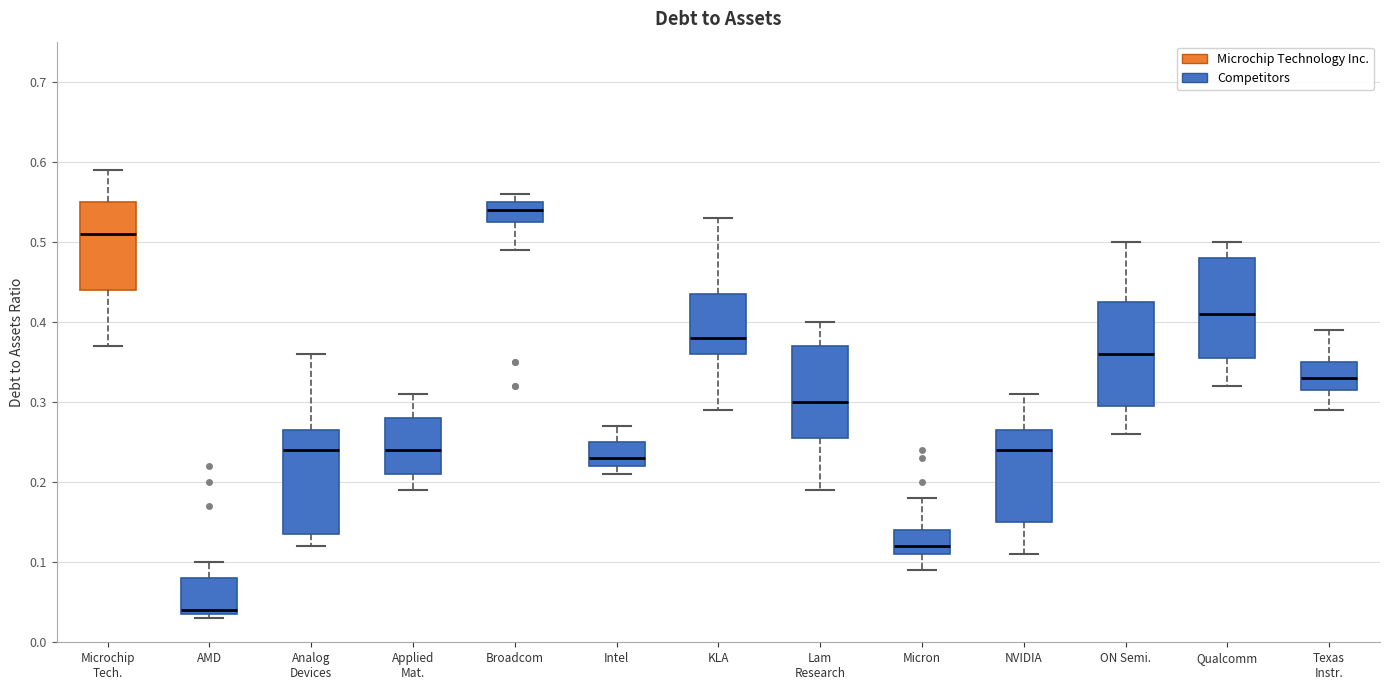

Which box has the highest median line?

Broadcom